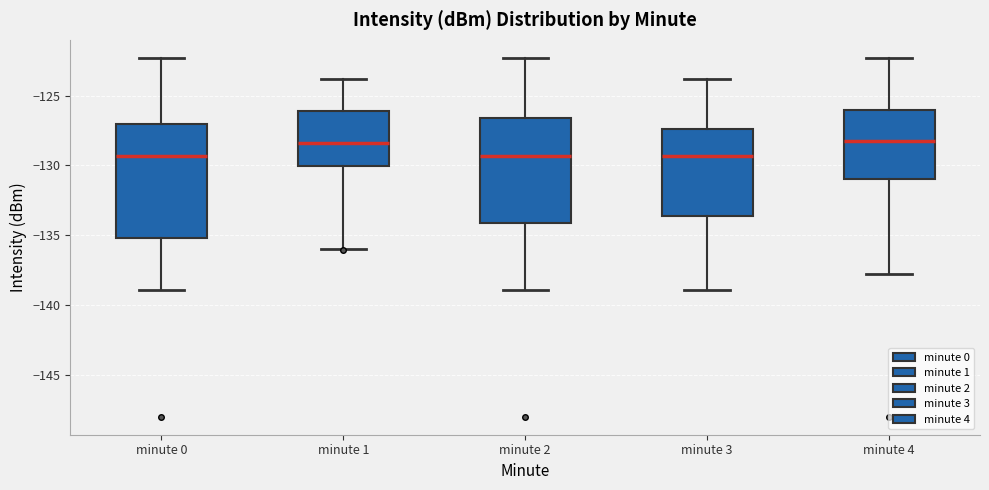

Which box is the tallest, from its lower edge to its upper edge?

minute 0